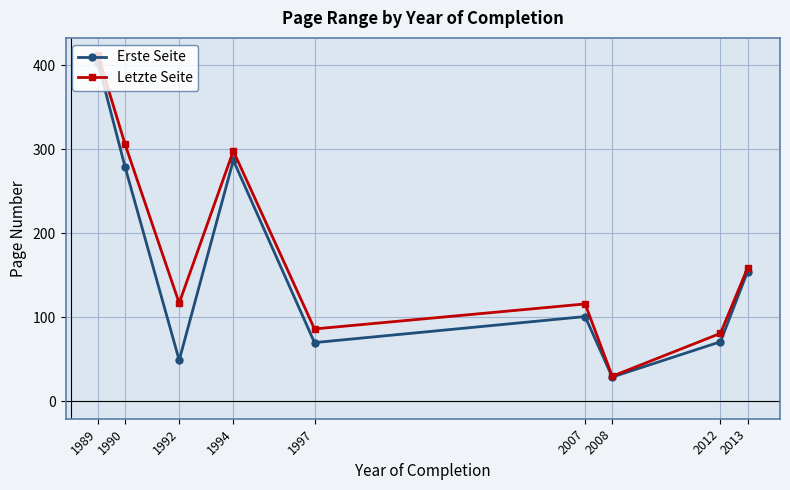

How many lines are shown in the chart?

2